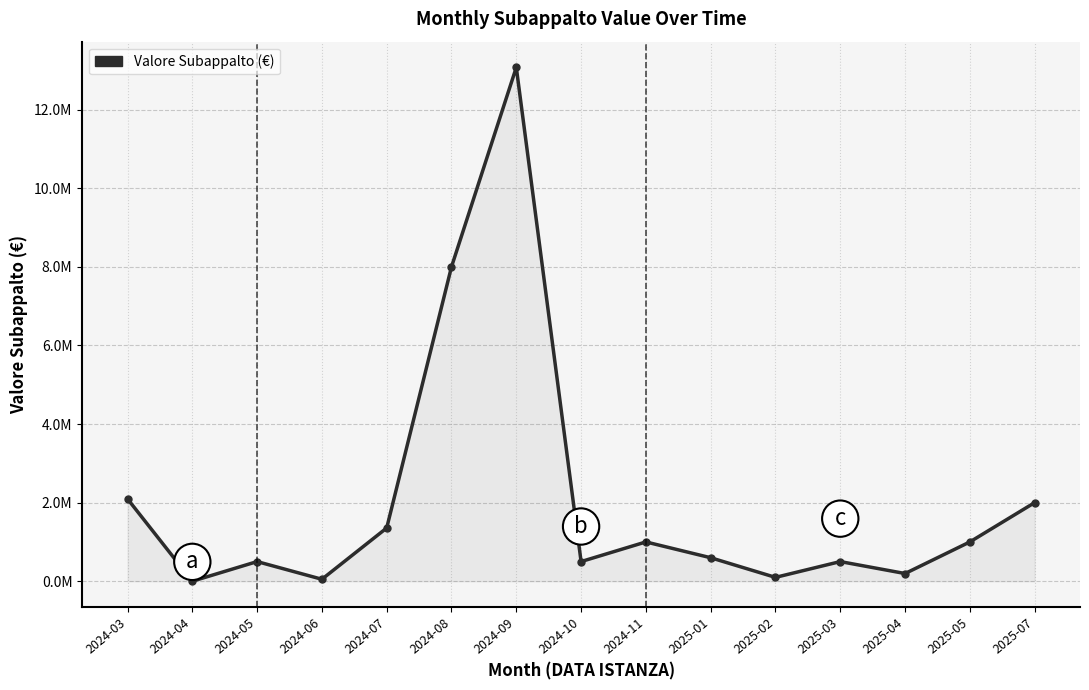

Approximately how many times larger is the value at 2025-04 compared to 2025-02?

2.0